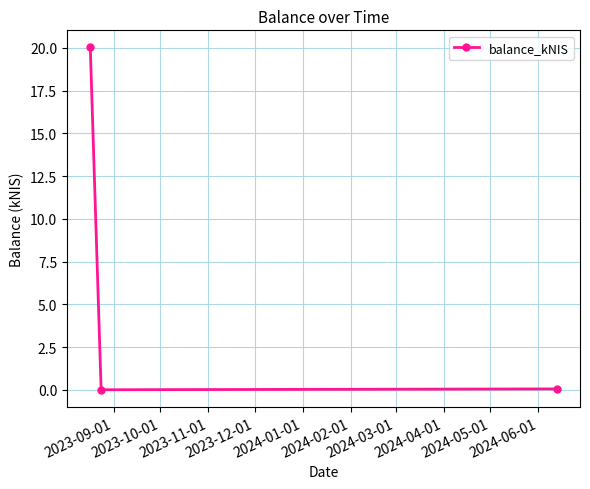

What is the value of the 1st point from the left?

20.0